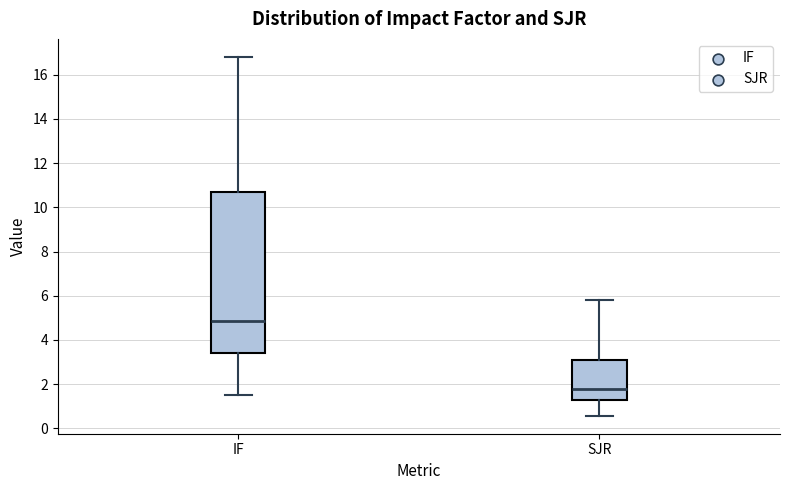

Comparing the boxes themselves (not the whiskers), which one is the tallest?

IF